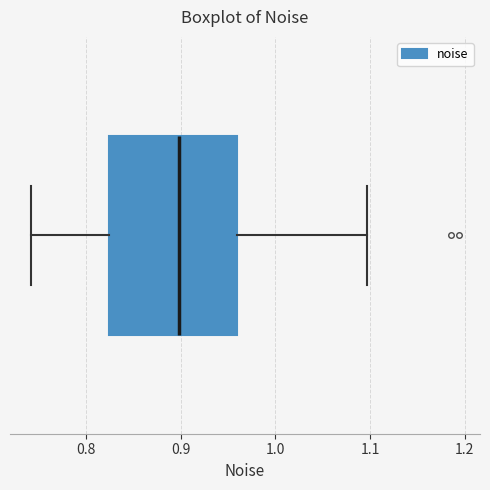

Where is the left edge of the box on the x-axis? The values are not printed on the chart, so give them approximately, as read against the axis.

0.82